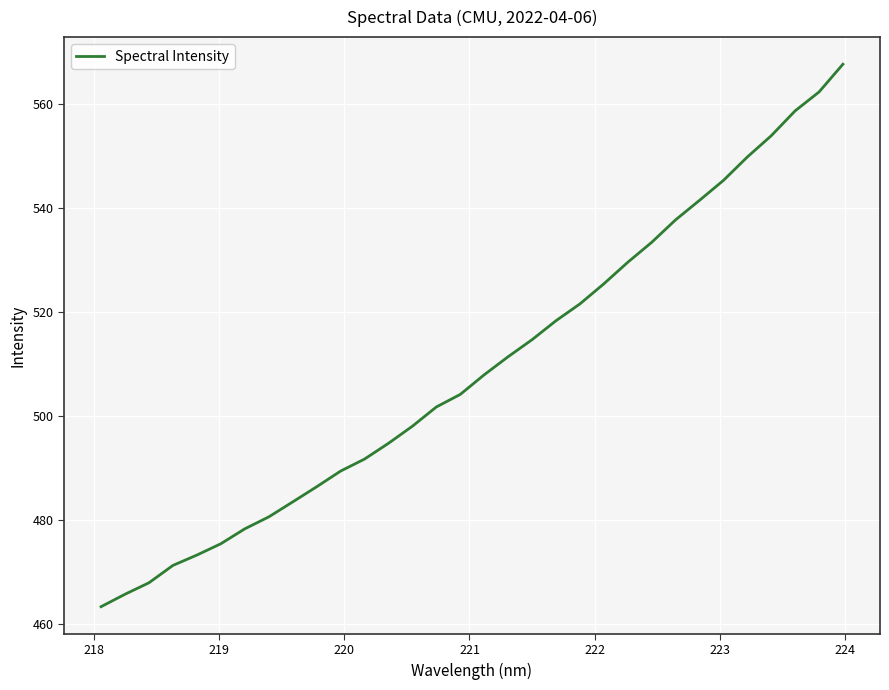

What is the smallest value displayed?

463.3